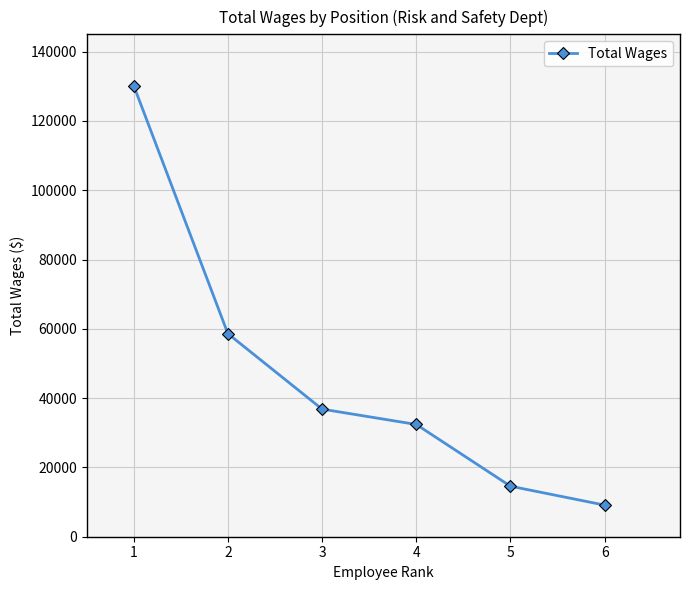

What is the value of the 2nd point from the left?

58602